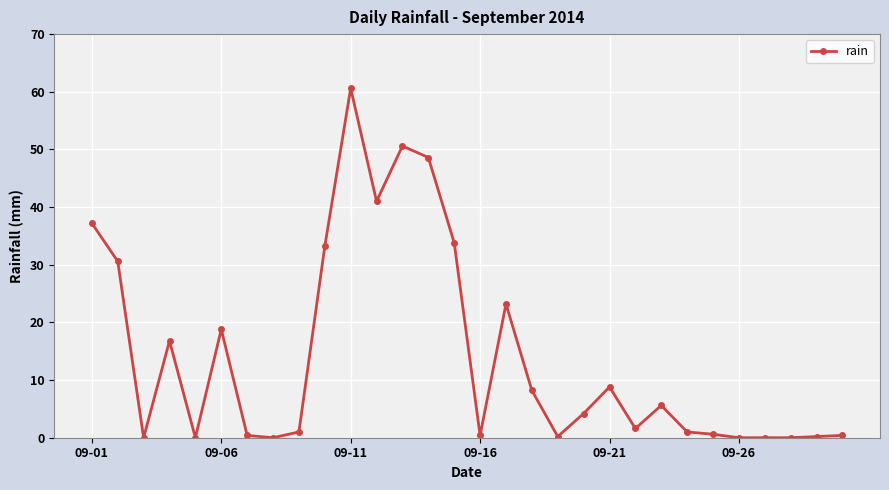

What is the difference between the maximum and minimum values?

60.6